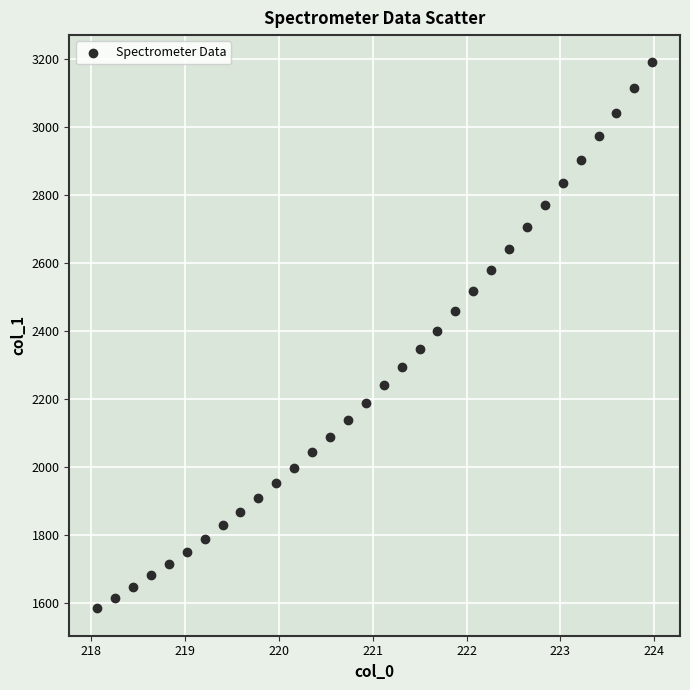

What is the range of Y values (max minus min)?

1607.8